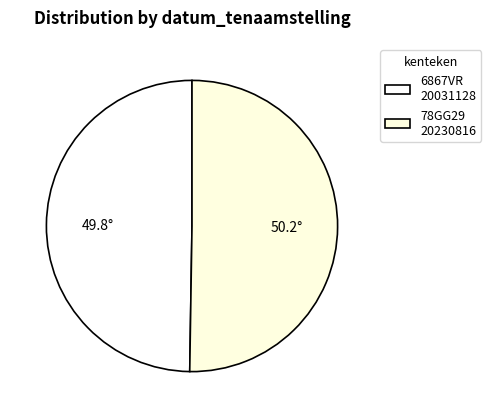

What is the largest slice in the pie chart?

78GG29